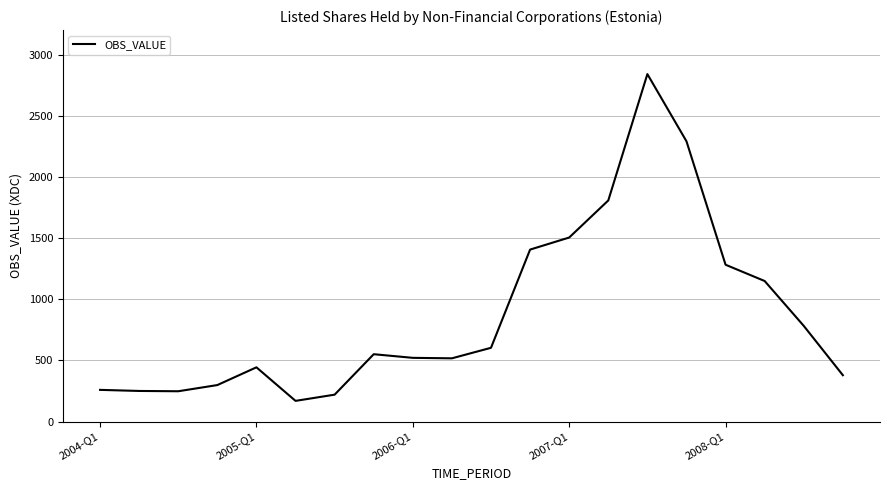

What is the minimum value shown in the chart?

169.6